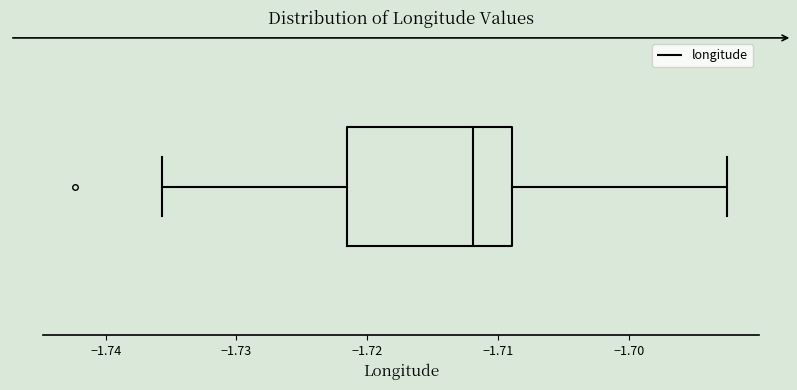

Read this box plot against the x-axis: the position of the median line, the range covered by the box, and the ends of both whiskers. The values are not printed on the chart, so give them approximately, as read against the axis.

median -1.712, box -1.722 to -1.709, whiskers -1.736 to -1.692